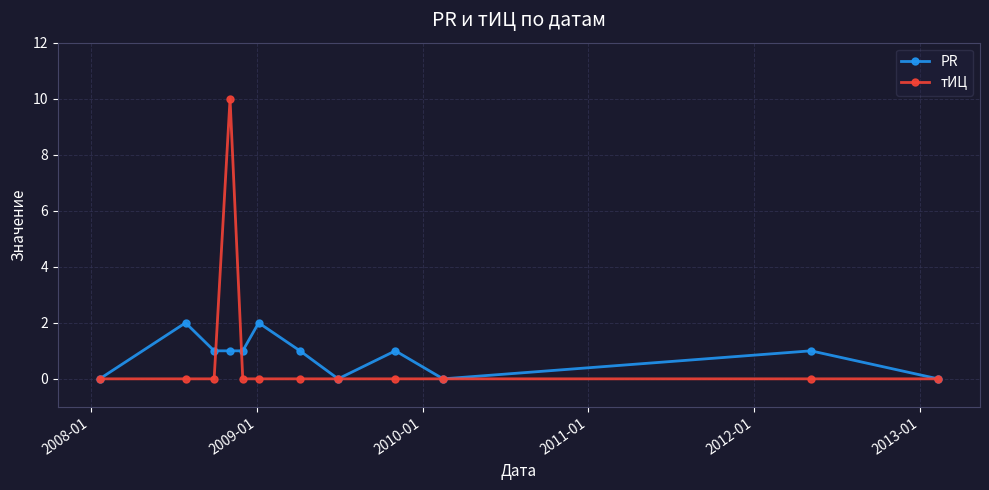

What is the value of the PR point at the 4th from the left?

1